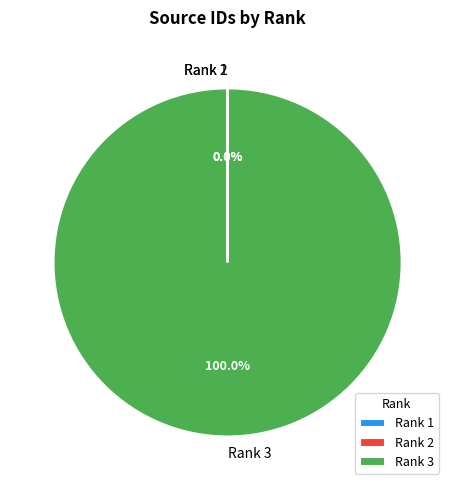

Does any single category account for the majority?

Yes